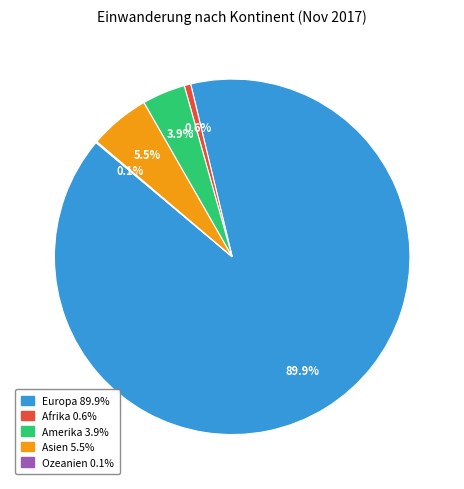

Is there any slice that represents more than half of the pie?

Yes